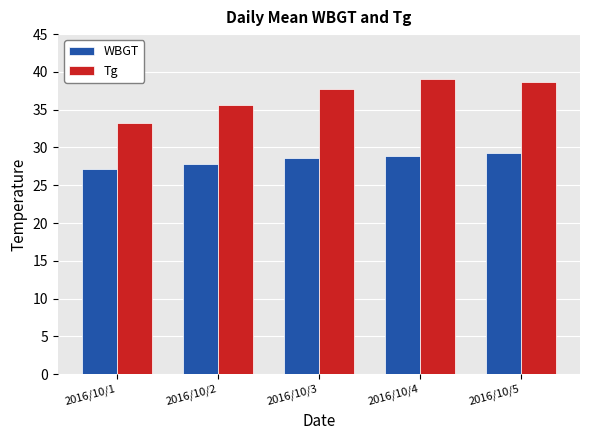

How many categories are shown in the chart?

5